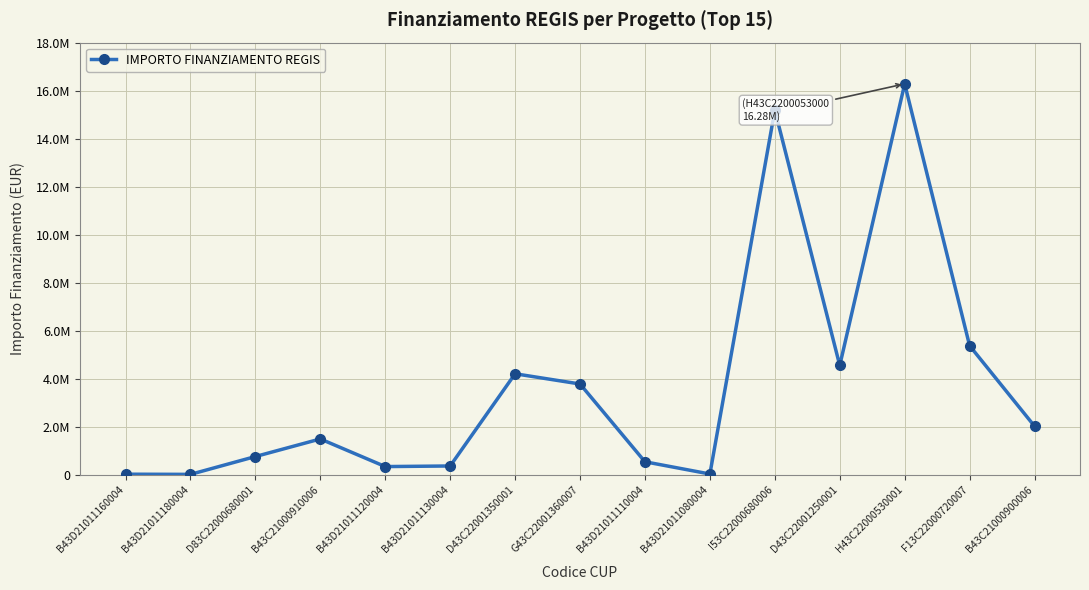

What is the label of the 14th point from the right?

B43D21011180004